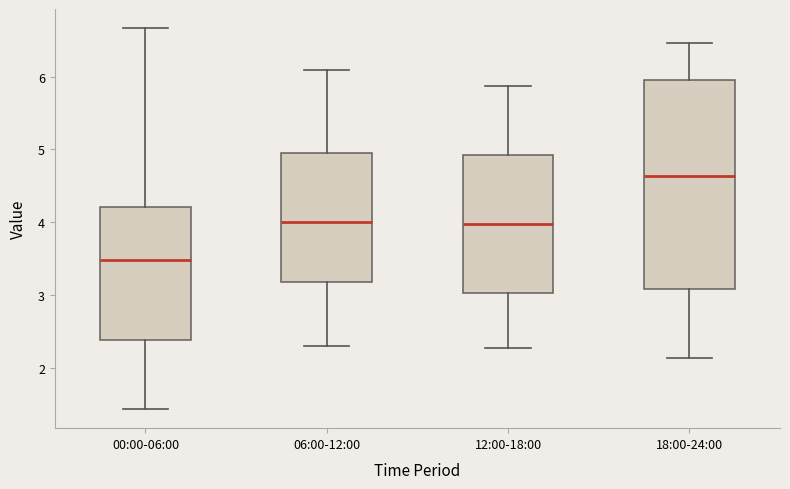

Comparing the boxes themselves (not the whiskers), which one is the tallest?

18:00-24:00